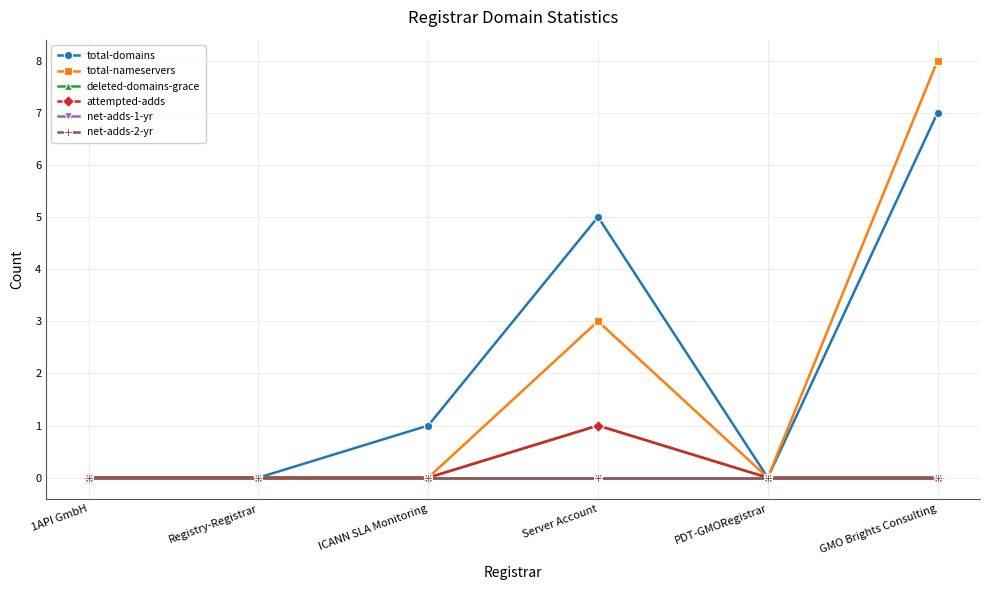

Is this an area chart (filled region under the line)?

No